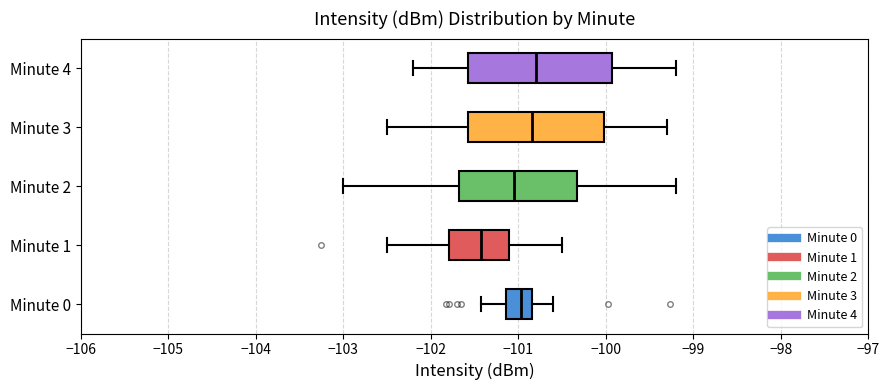

Where does the median line of the box for Minute 0 sit on the x-axis? The values are not printed on the chart, so give them approximately, as read against the axis.

-101.0